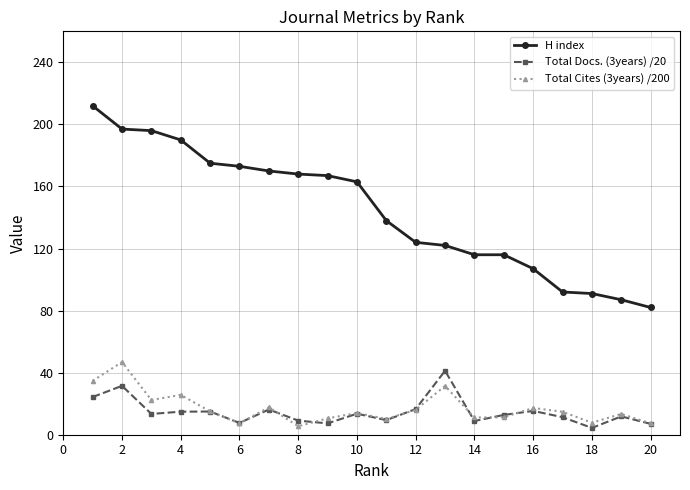

True or false: Total Docs. (3years) /20 has more than 1 points higher than both neighbors.

True